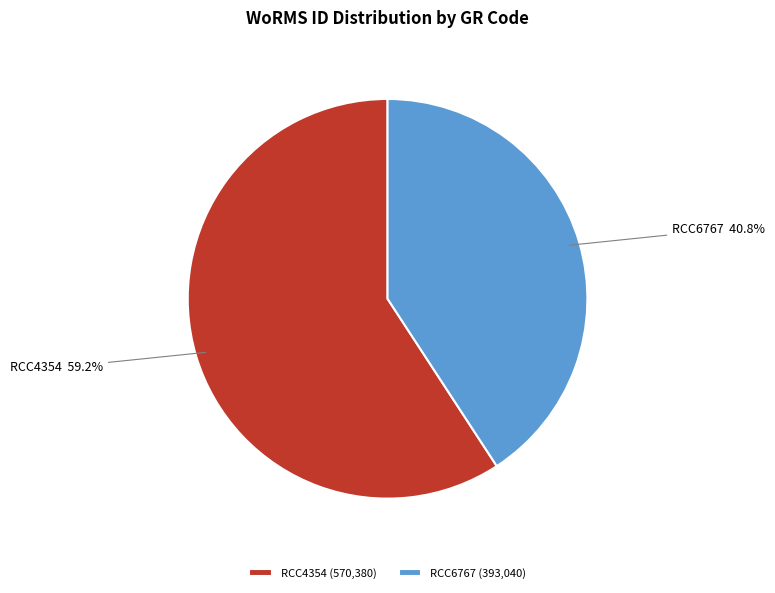

Rank the categories by value from highest to lowest.

RCC4354, RCC6767